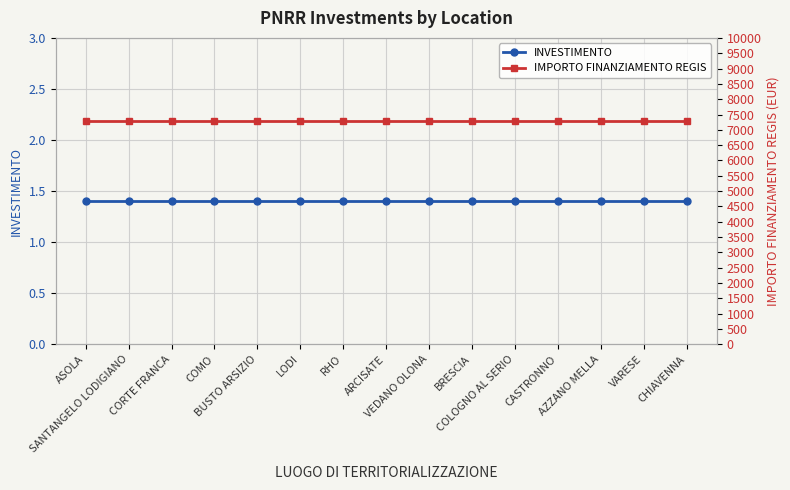

Which series has the largest total across all categories?

IMPORTO FINANZIAMENTO REGIS